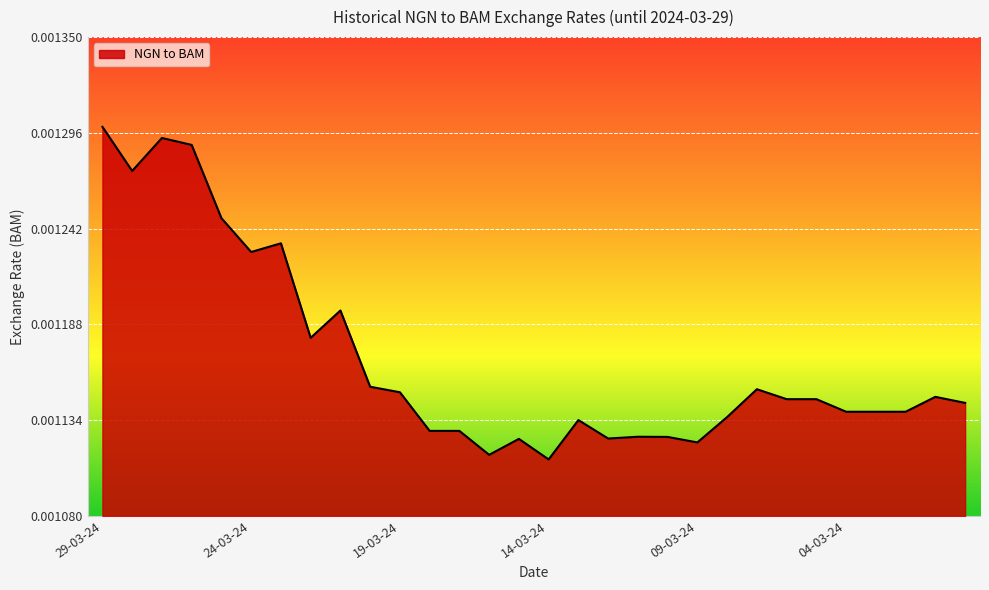

Count the values in the range 0 to 1.

30